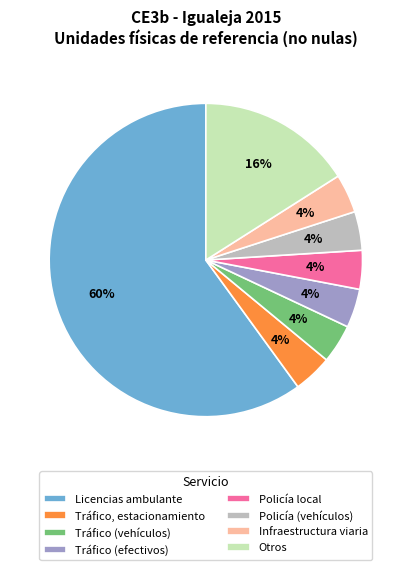

Approximately how many times larger is the value at Licencias ambulante compared to Policía local?

15.0